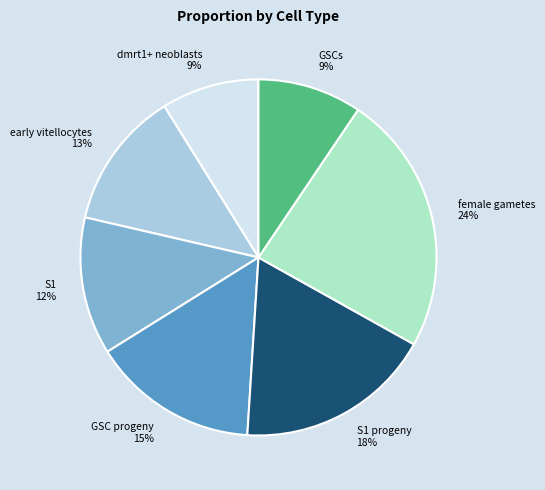

What percentage is the early vitellocytes slice, to the nearest percent?

13%